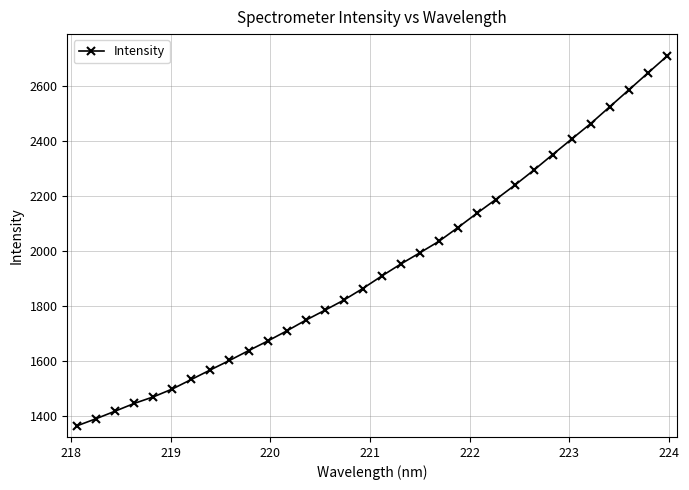

What is the value of the 21st point from the left?

2084.4